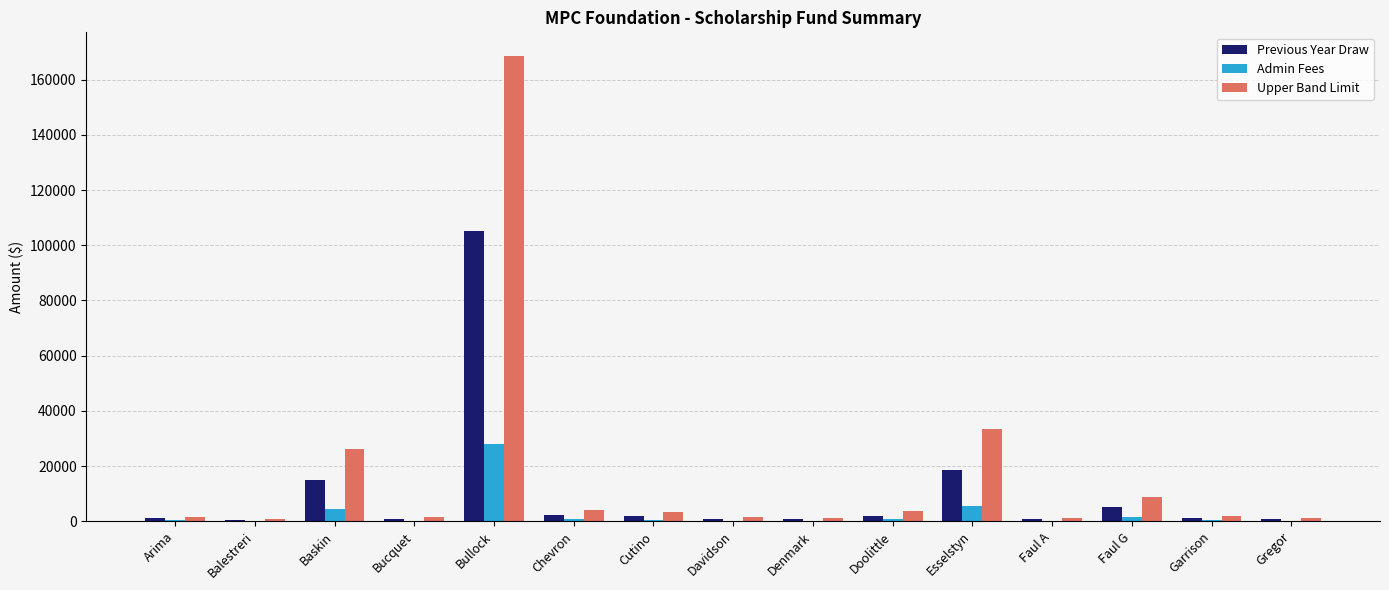

The Admin Fees series shows 4334.3 at Baskin. True or false?

True